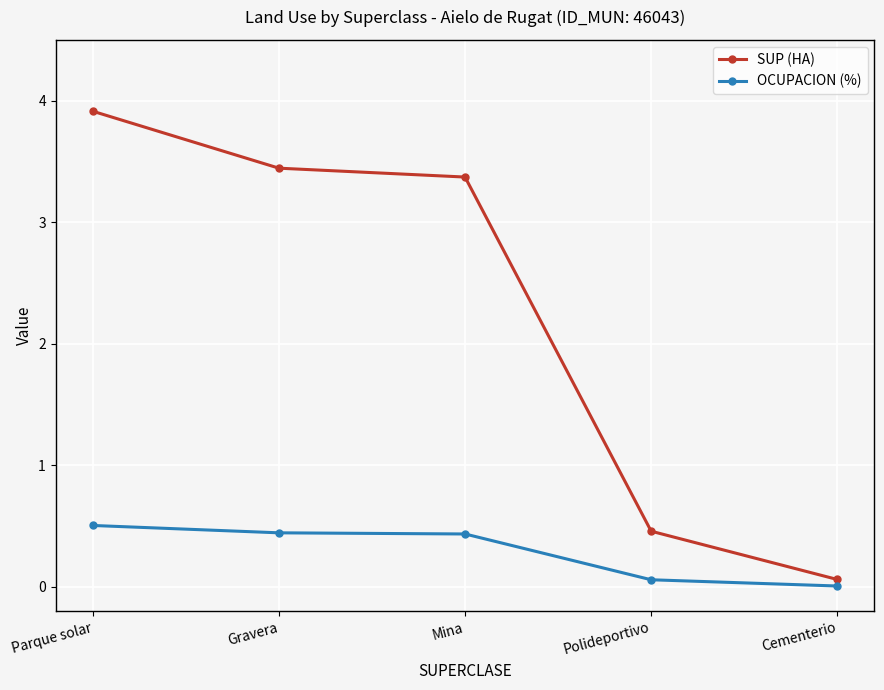

List the series in order of their peak value, highest first.

SUP (HA), OCUPACION (%)